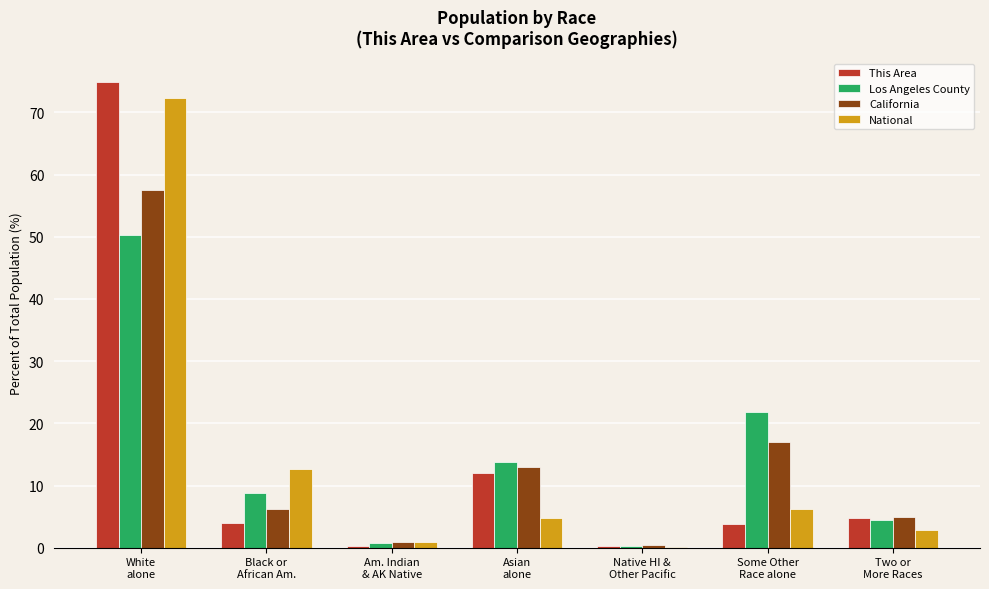

What is the sum of all This Area values?

100.0